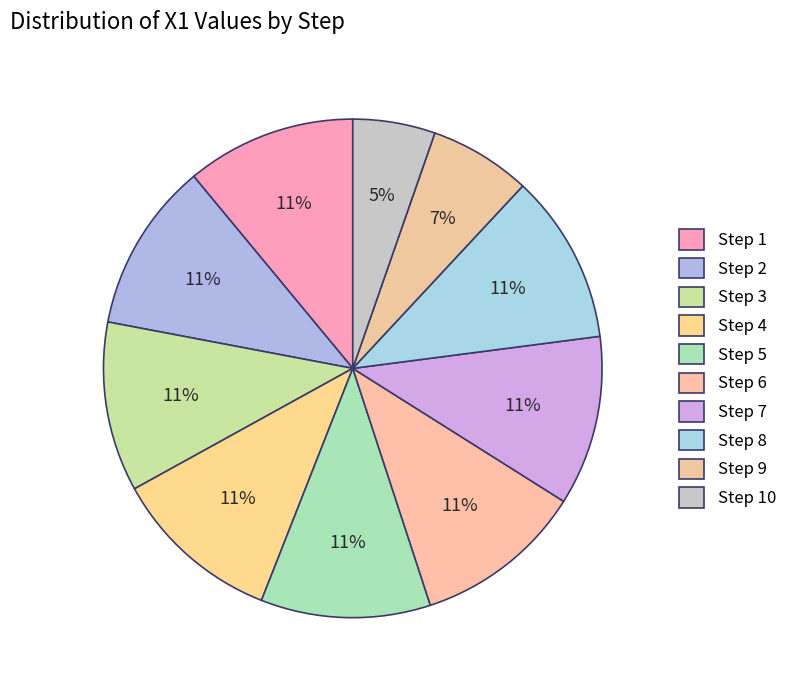

Count the number of slices in the pie.

10